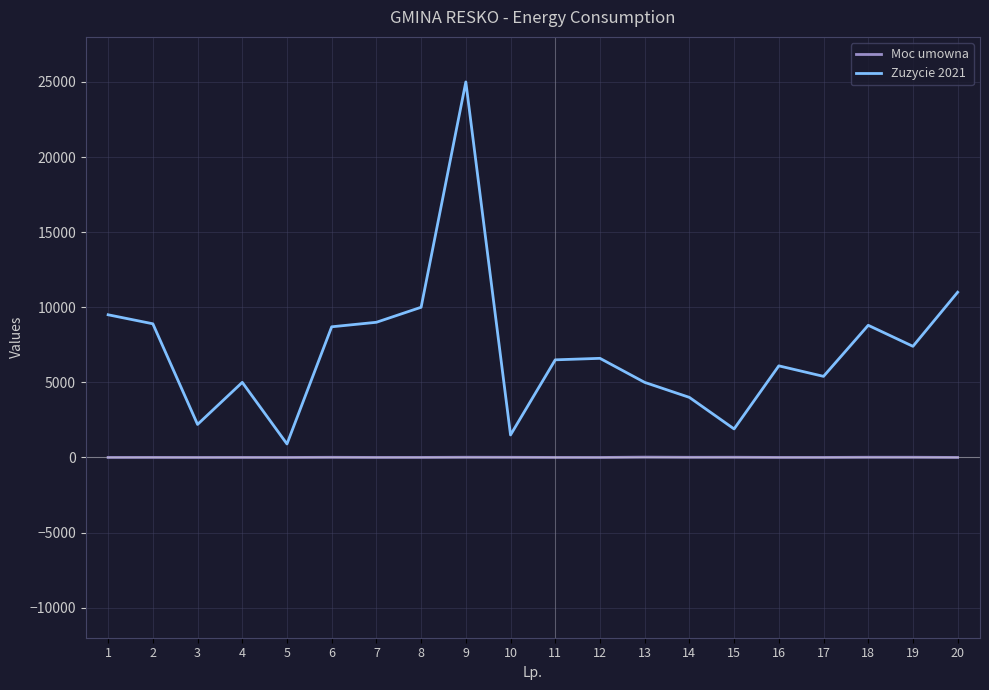

The value of Zuzycie 2021 at 6 is 8700. True or false?

True